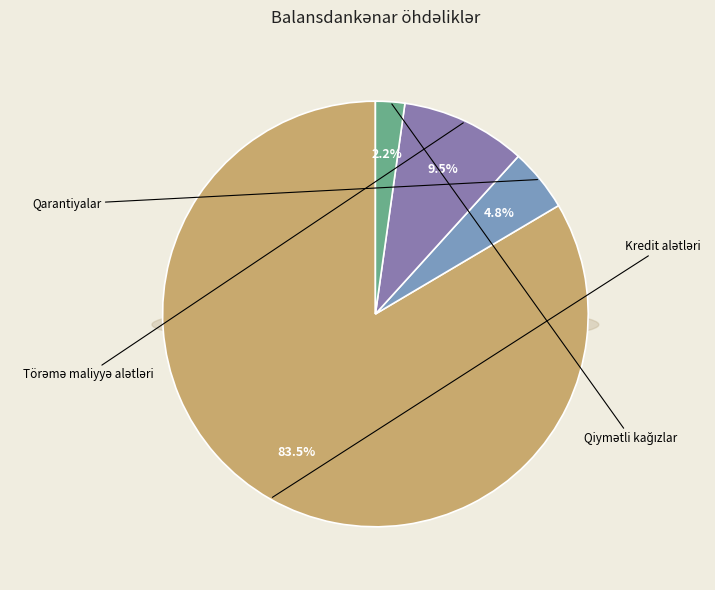

Which category has the biggest portion of the pie?

Kredit alətləri